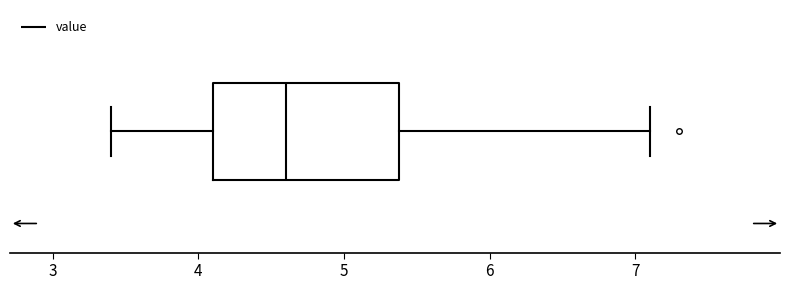

Transcribe this box plot: give where the median line is, the range the box spans, and where the two whiskers end, as read against the x-axis. The values are not printed on the chart, so give them approximately, as read against the axis.

median 4.6, box 4.1 to 5.4, whiskers 3.4 to 7.1